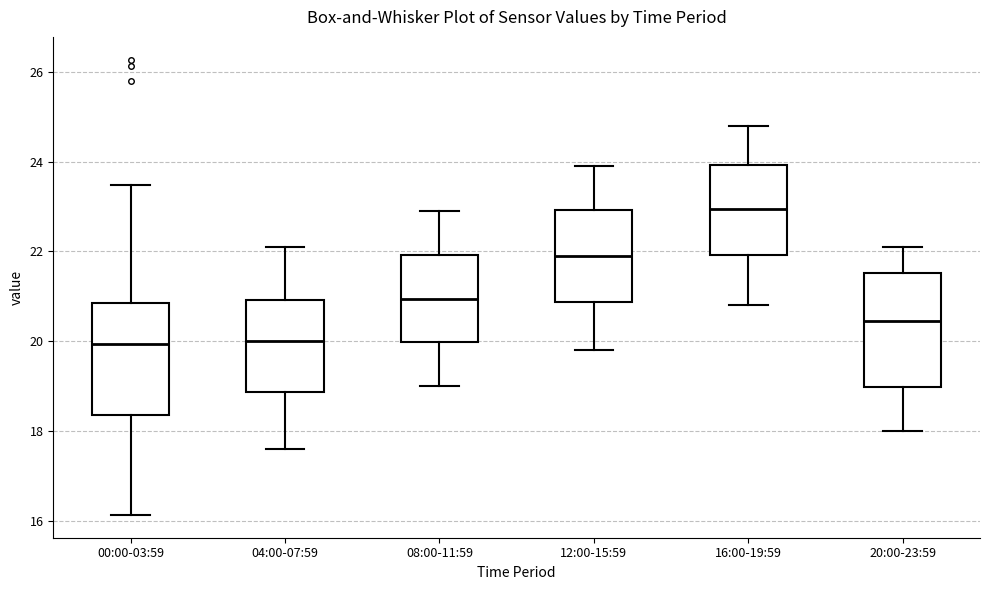

Which box has the highest median line?

16:00-19:59